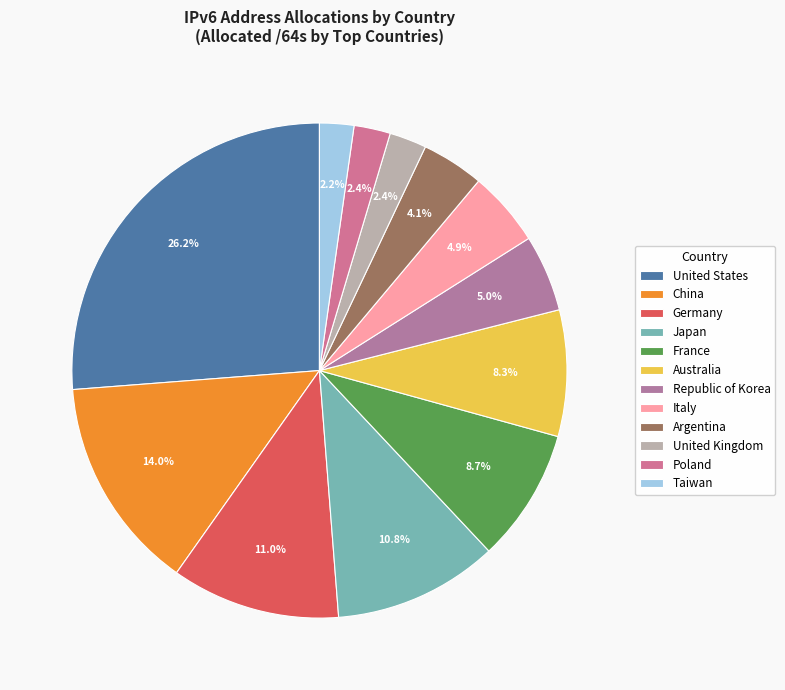

To the nearest percent, what portion does Taiwan represent?

2%